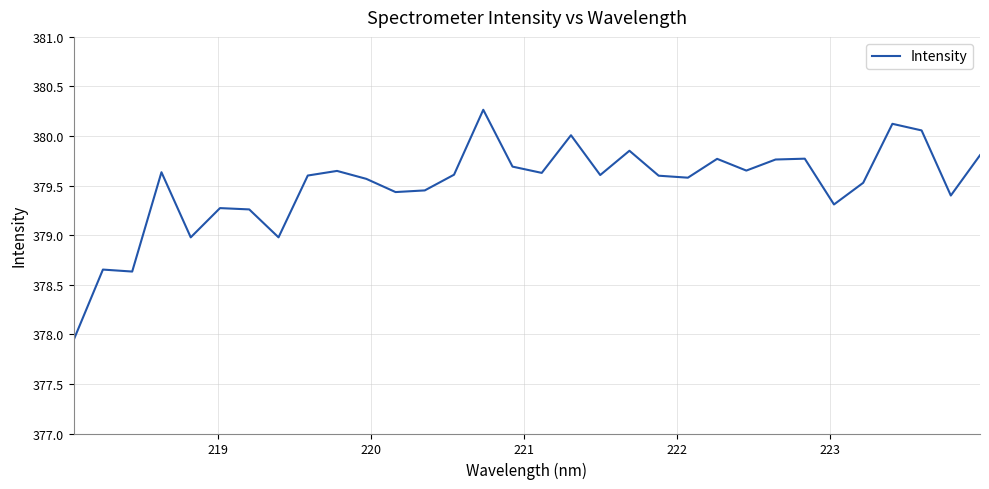

What is the maximum value shown in the chart?

380.3